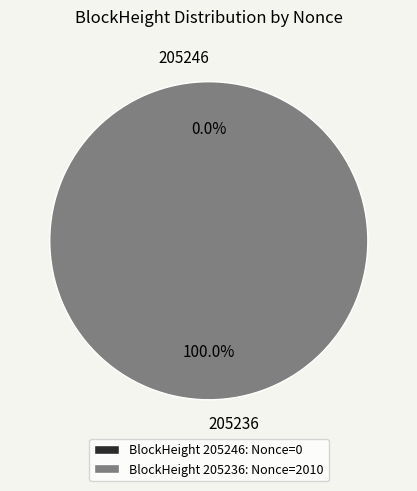

Which slice is the smallest?

205246